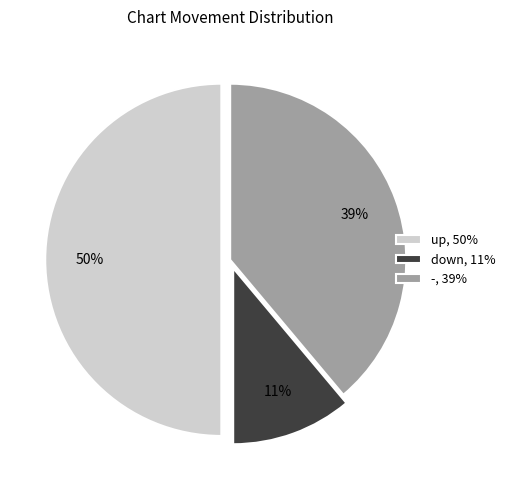

Which category has the biggest portion of the pie?

up